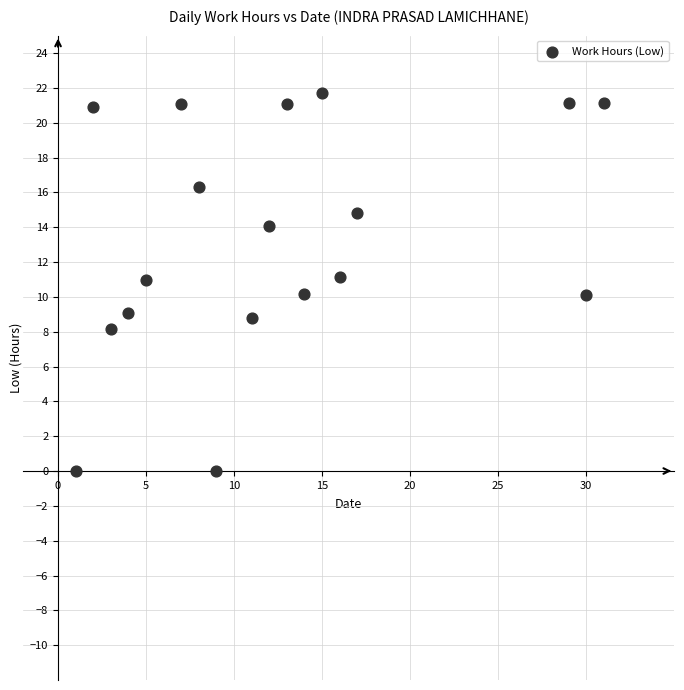

What is the range of Y values (max minus min)?

21.7